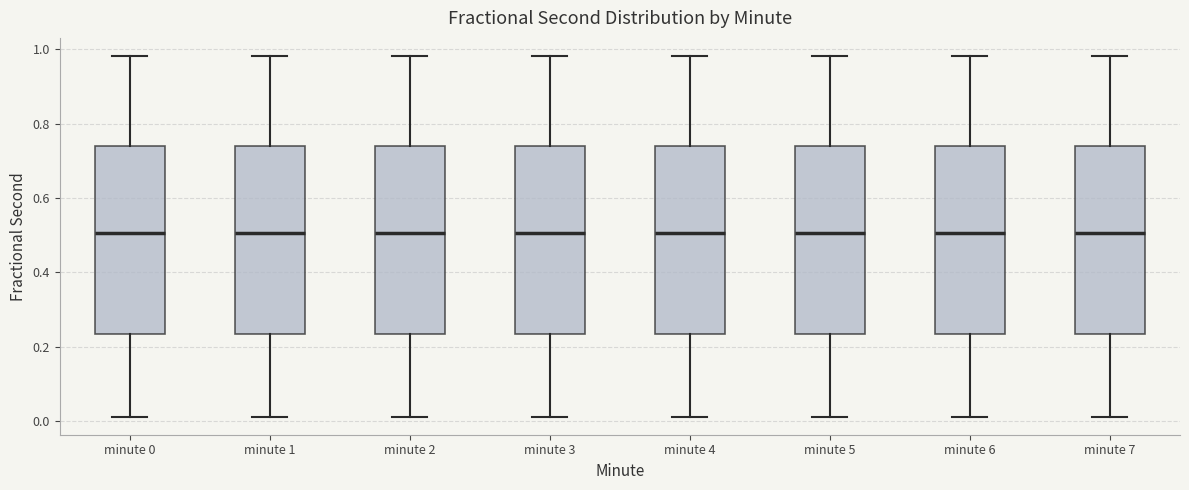

Reading left to right, transcribe this box plot: for each box, give where its median line is, the range the box spans, and where its two whiskers end, as read against the y-axis. The values are not printed on the chart, so give them approximately, as read against the axis.

minute 0: median 0.50, box 0.24 to 0.74, whiskers 0.02 to 0.98
minute 1: median 0.50, box 0.24 to 0.74, whiskers 0.02 to 0.98
minute 2: median 0.50, box 0.24 to 0.74, whiskers 0.02 to 0.98
minute 3: median 0.50, box 0.24 to 0.74, whiskers 0.02 to 0.98
minute 4: median 0.50, box 0.24 to 0.74, whiskers 0.02 to 0.98
minute 5: median 0.50, box 0.24 to 0.74, whiskers 0.02 to 0.98
minute 6: median 0.50, box 0.24 to 0.74, whiskers 0.02 to 0.98
minute 7: median 0.50, box 0.24 to 0.74, whiskers 0.02 to 0.98